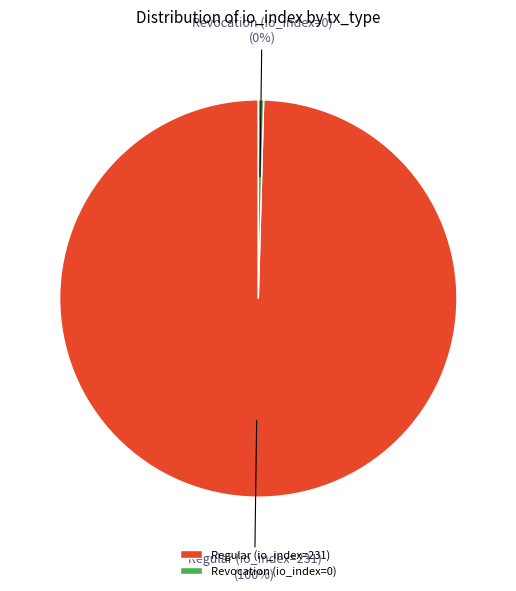

Combined, do Revocation (io_index=0) and Regular (io_index=231) account for over 50%?

Yes